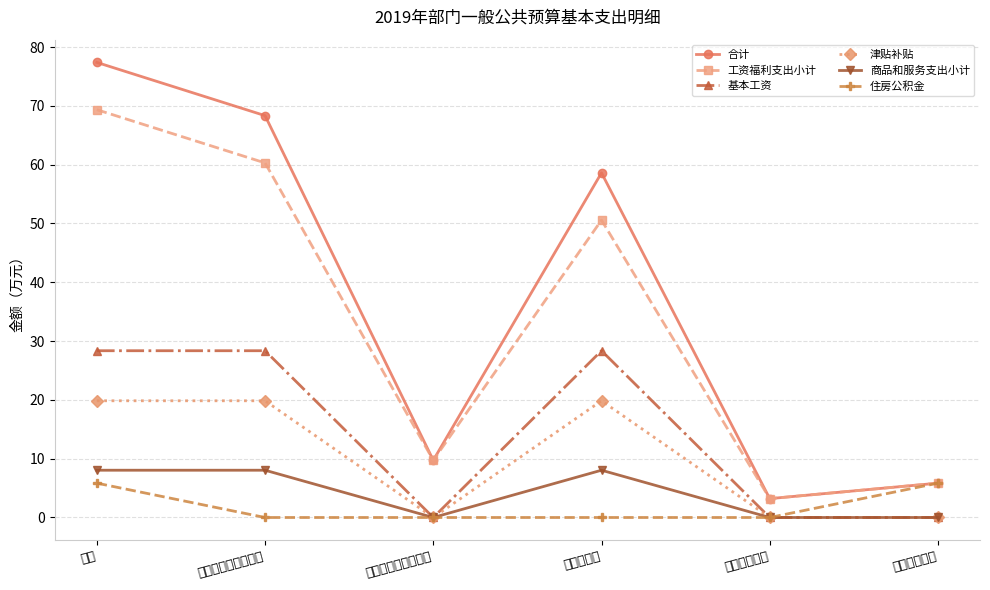

Which series changed the most between 社会保障和就业支出 and 行政事业单位离退休?

合计